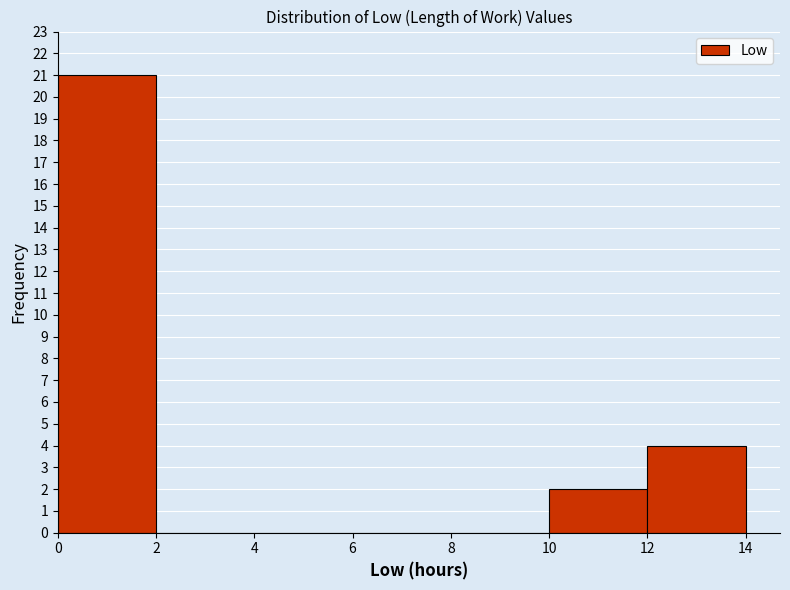

Reading left to right, list every bar in this chart as the range it spans on the x-axis followed by its height. The values are not printed on the chart, so give them approximately, as read against the axis.

0 to 2: 21
2 to 4: 0
4 to 6: 0
6 to 8: 0
8 to 10: 0
10 to 12: 2
12 to 14: 4